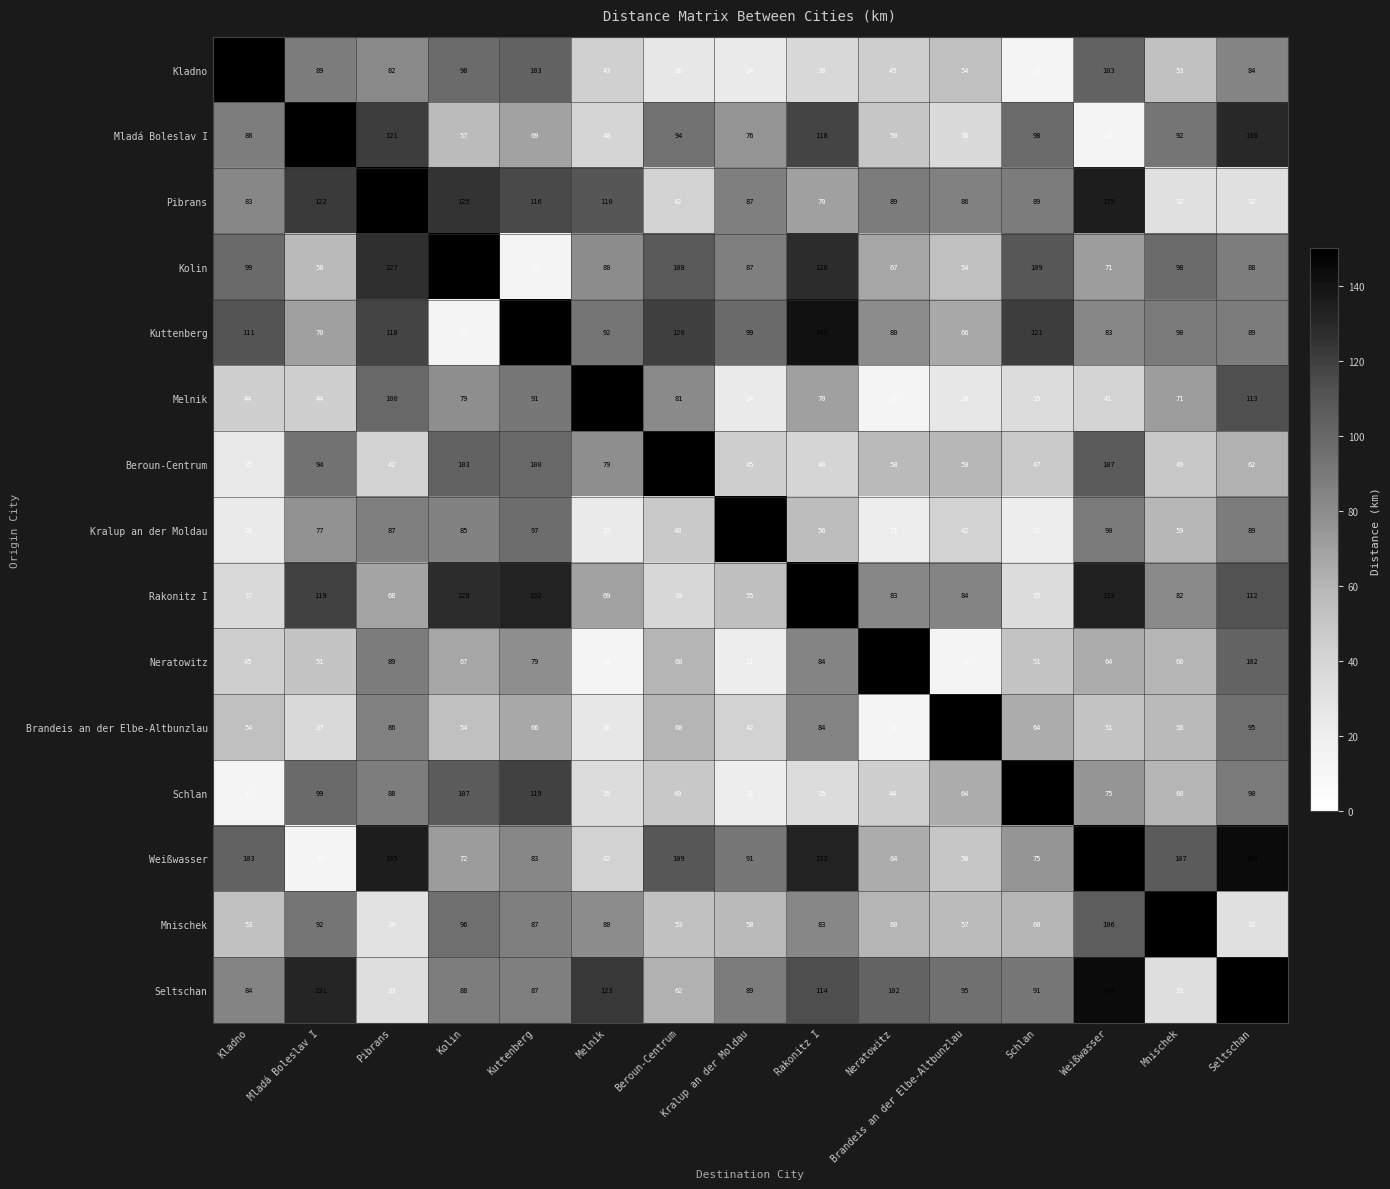

What is the minimum value shown in the chart?

13.0